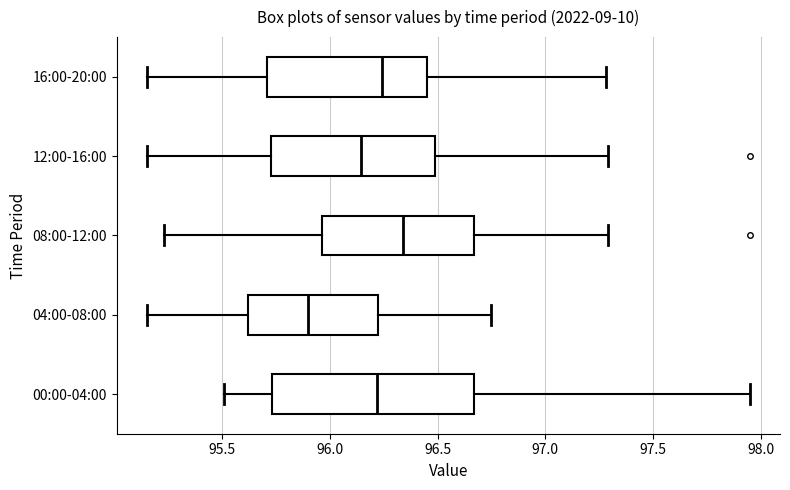

Reading bottom to top, transcribe this box plot: for each box, give where its median line is, the range the box spans, and where its two whiskers end, as read against the x-axis. The values are not printed on the chart, so give them approximately, as read against the axis.

00:00-04:00: median 96.20, box 95.75 to 96.65, whiskers 95.50 to 97.95
04:00-08:00: median 95.90, box 95.60 to 96.25, whiskers 95.15 to 96.75
08:00-12:00: median 96.35, box 95.95 to 96.65, whiskers 95.25 to 97.30
12:00-16:00: median 96.15, box 95.75 to 96.50, whiskers 95.15 to 97.30
16:00-20:00: median 96.25, box 95.70 to 96.45, whiskers 95.15 to 97.30